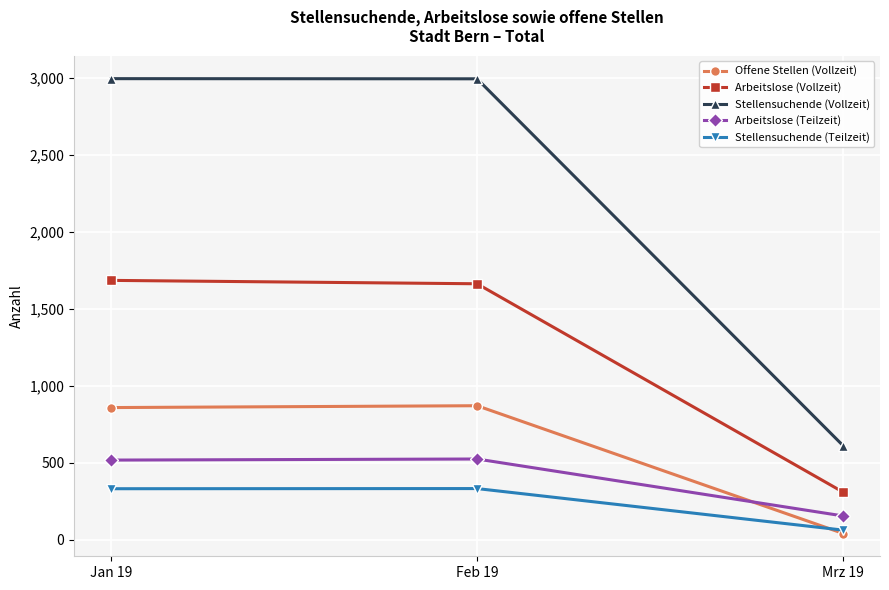

The Stellensuchende (Vollzeit) series shows 5163 at Jan 19. True or false?

False